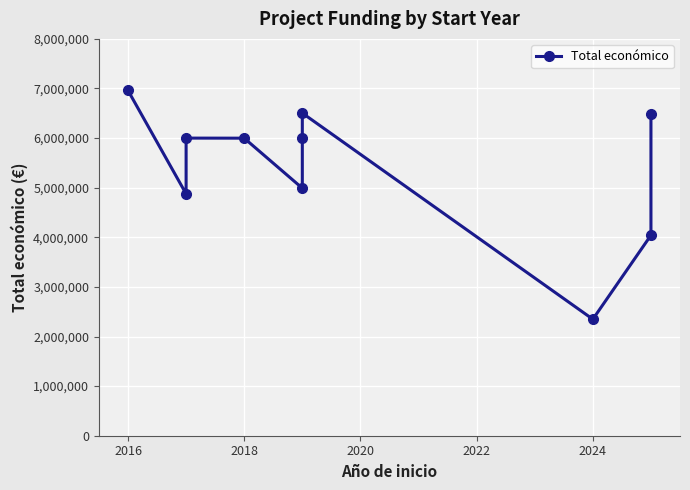

What is the difference between the maximum and minimum values?

4612013